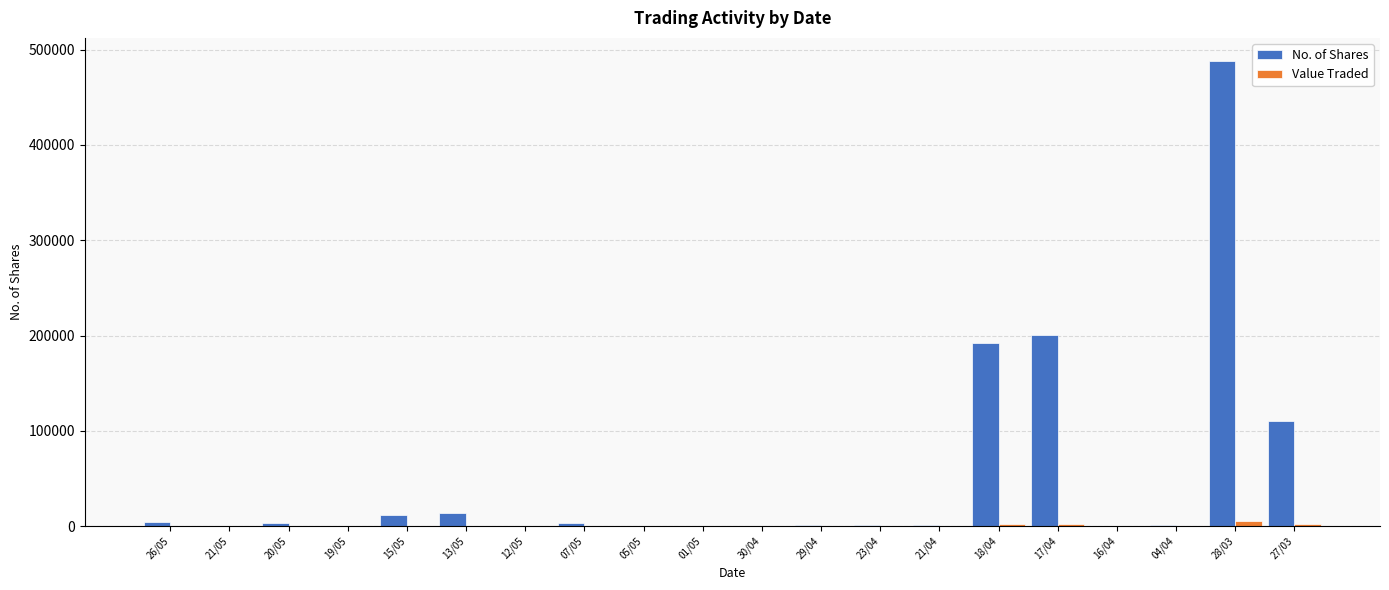

Which series has the largest total across all categories?

No. of Shares